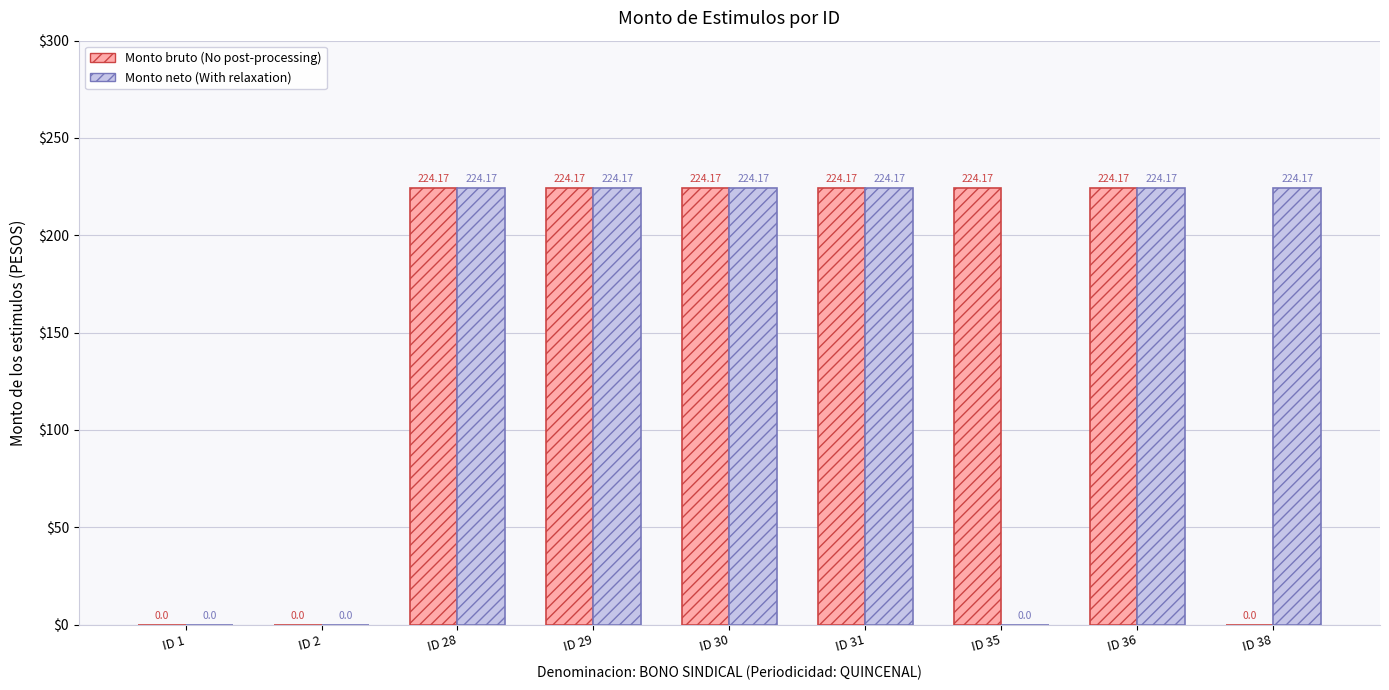

How many values in Monto bruto (No post-processing) are above zero?

6